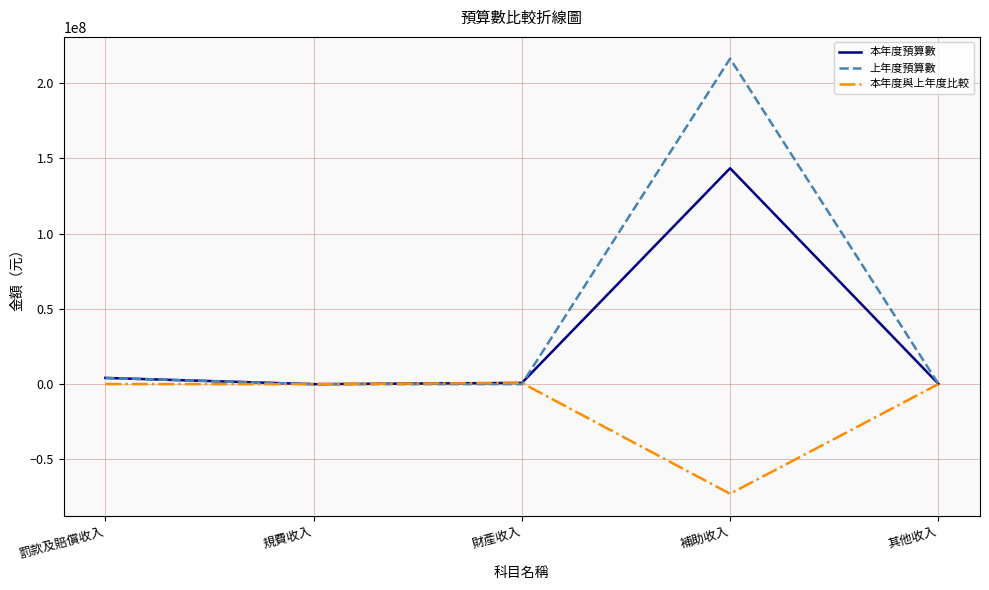

What is the smallest value displayed?

-72760000